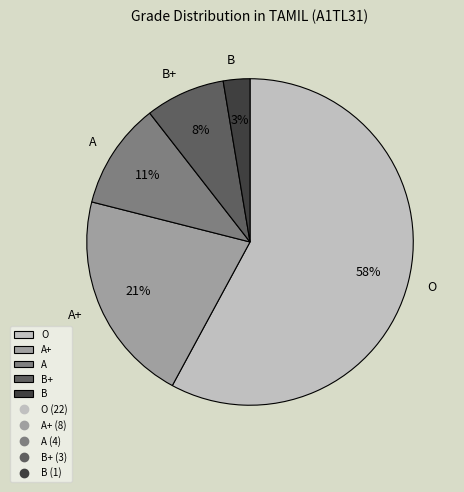

What is the ratio of the value at A+ to the value at O?

0.4